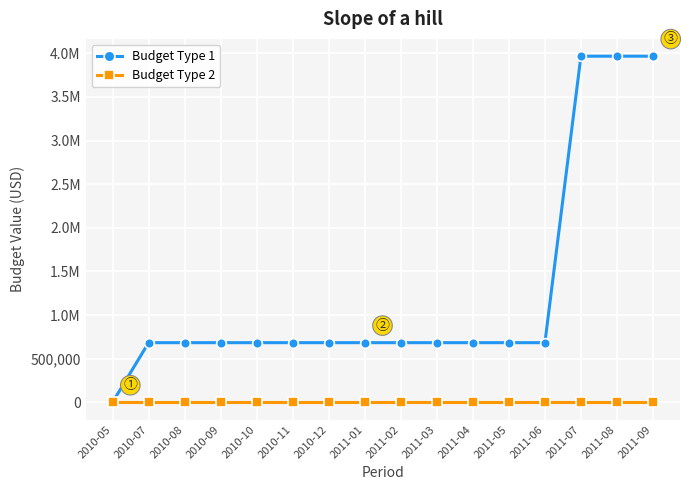

True or false: Budget Type 2 and Budget Type 1 intersect in this chart.

False